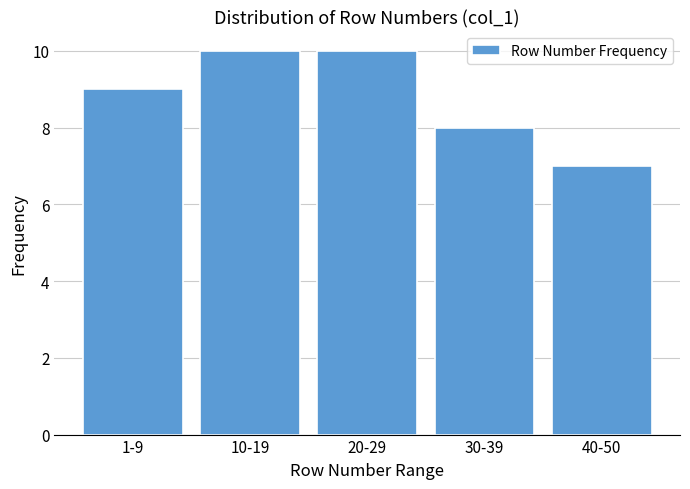

Reading left to right, what are all the values shown in this chart?

9	10	10	8	7